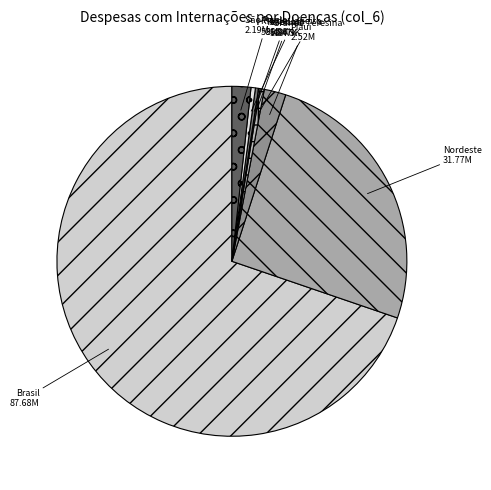

Which has a higher value, Brasil or Piauí?

Brasil